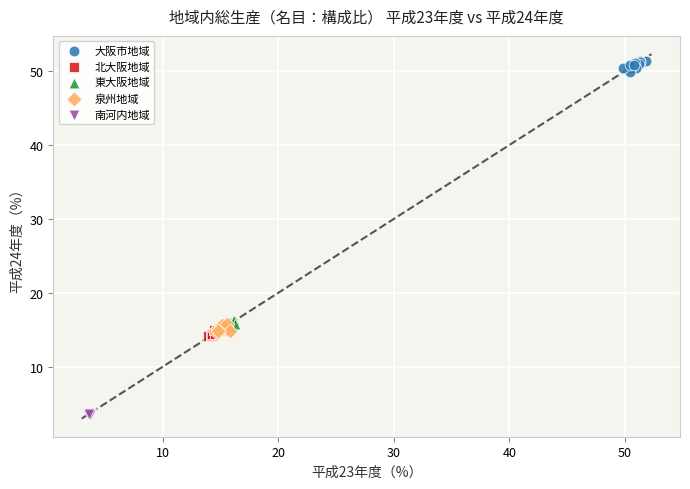

Which series reaches the minimum Y coordinate?

南河内地域